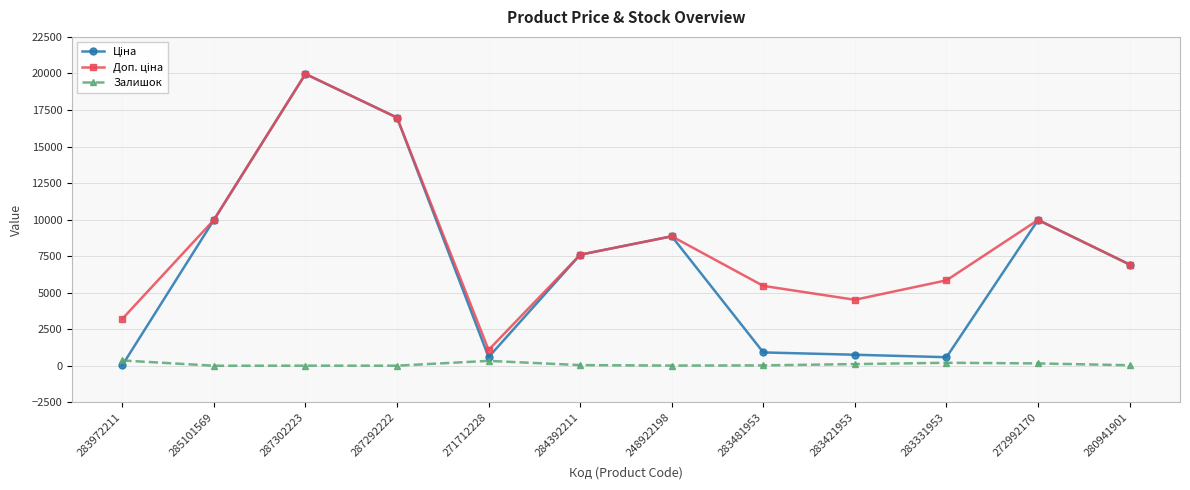

What is the spread (max minus min) of values at 285101569?

9975.0